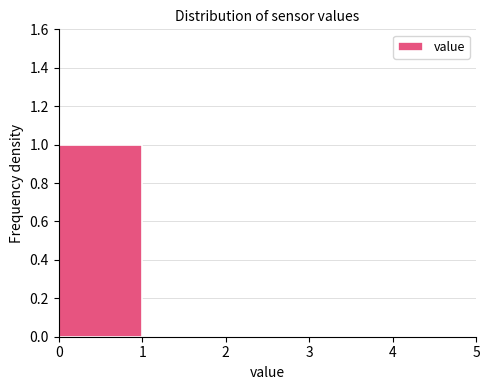

Reading left to right, transcribe this chart: for each bar, give the range it covers on the x-axis and its height. The values are not printed on the chart, so give them approximately, as read against the axis.

0 to 1: 1
1 to 2: 0
2 to 3: 0
3 to 4: 0
4 to 5: 0